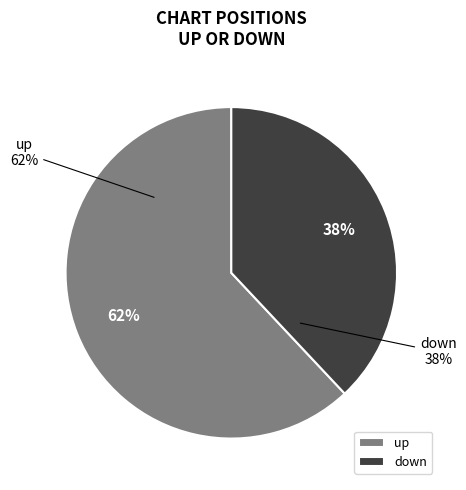

Do up and down together represent more than half of the pie?

Yes